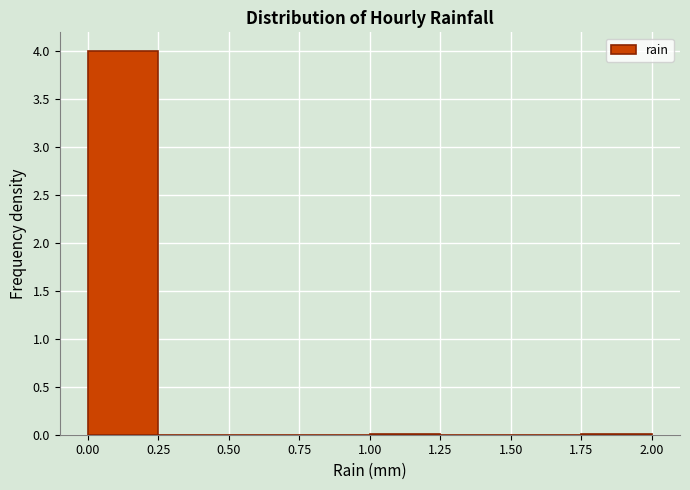

Over which range of the x-axis is the bar tallest?

0.00 to 0.25